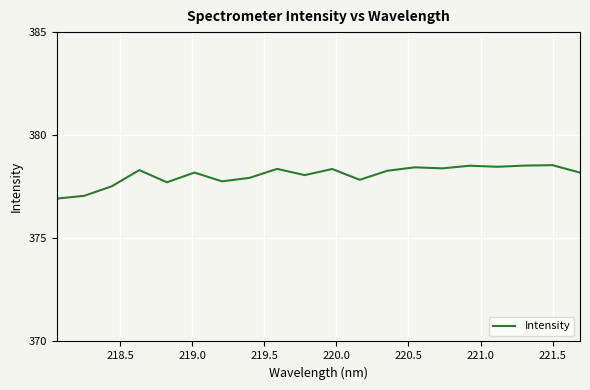

Count the number of values greater than 378.

13